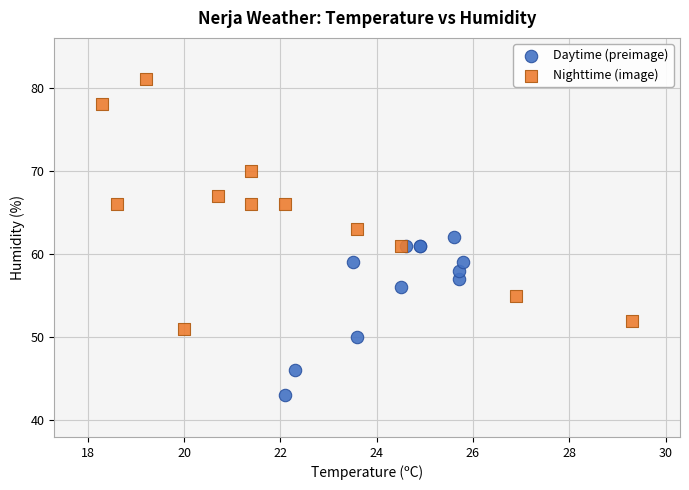

Which series has the largest Y range (max minus min)?

Nighttime (image)